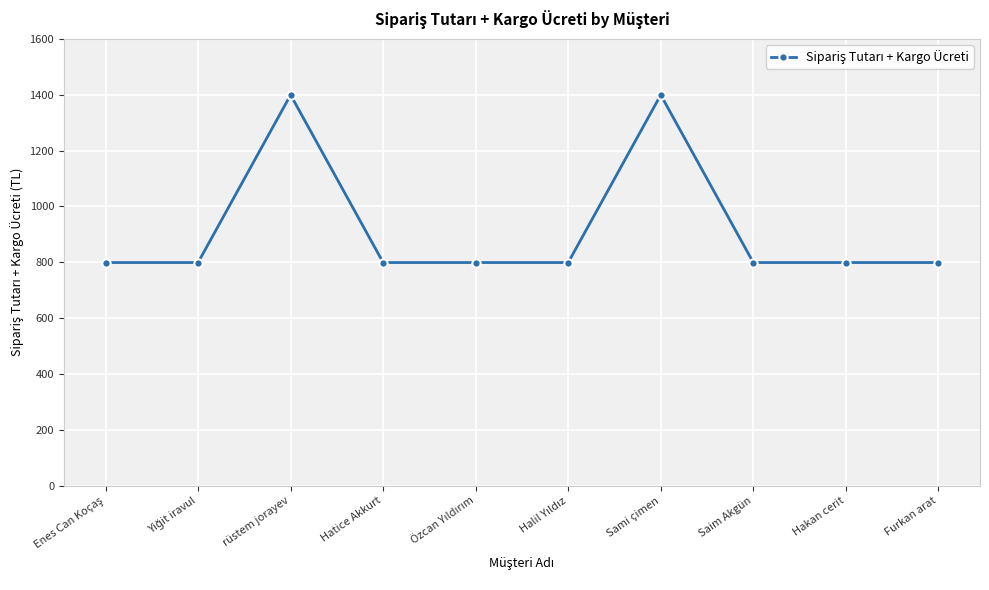

What is the label of the 3rd point from the left?

rüstem jorayev